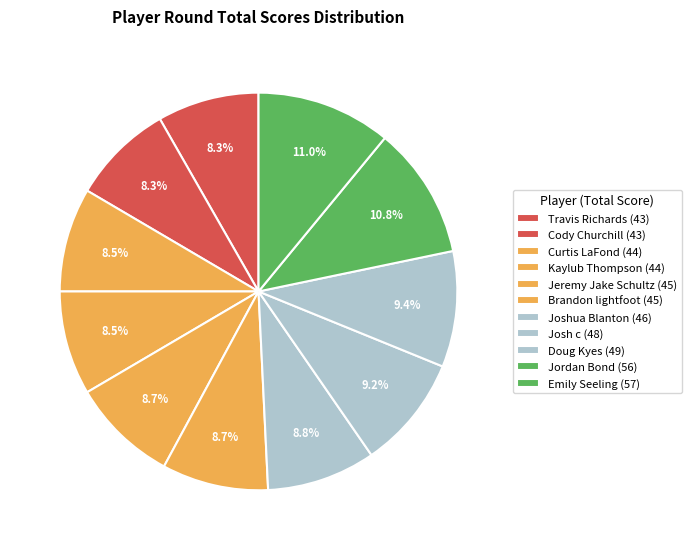

Count the number of slices in the pie.

11